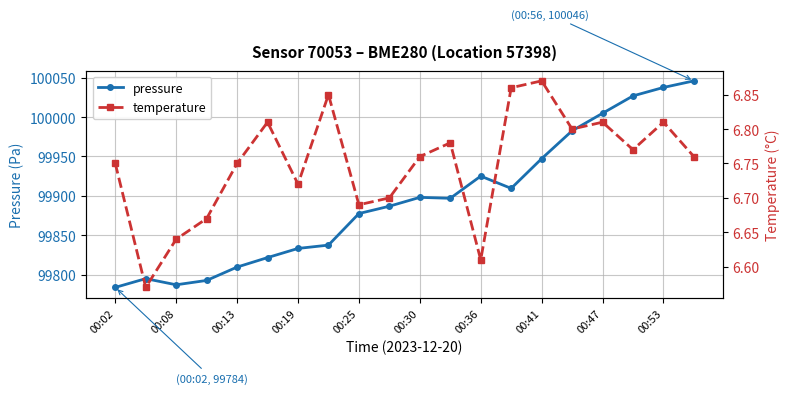

What is the minimum value for pressure?

99783.7